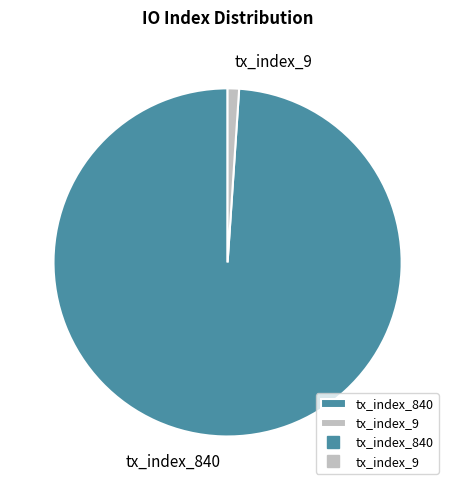

Between tx_index_9 and tx_index_840, which is larger?

tx_index_840